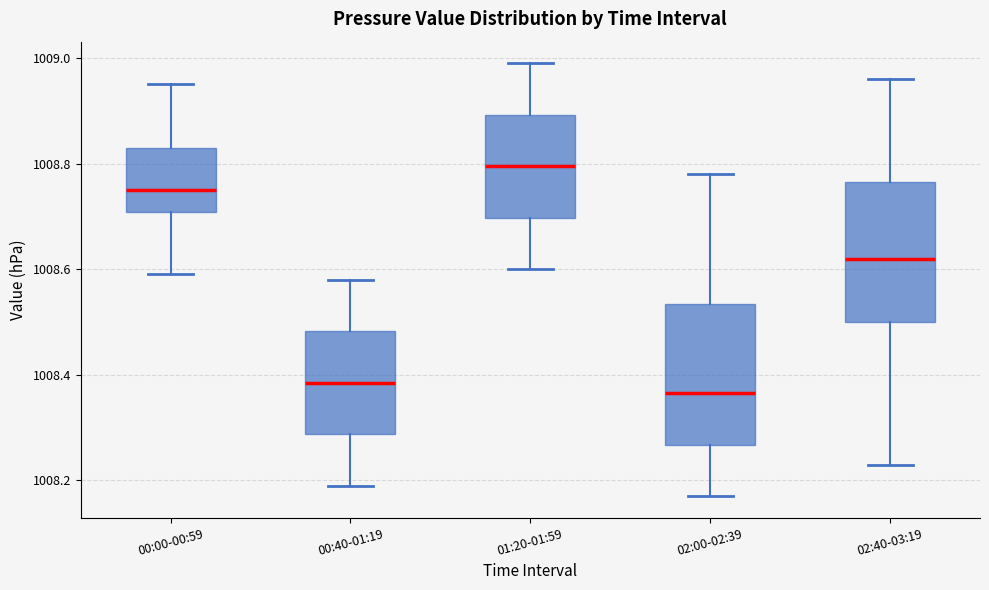

Where is the lower edge of the box for 02:00-02:39 on the y-axis? The values are not printed on the chart, so give them approximately, as read against the axis.

1008.26